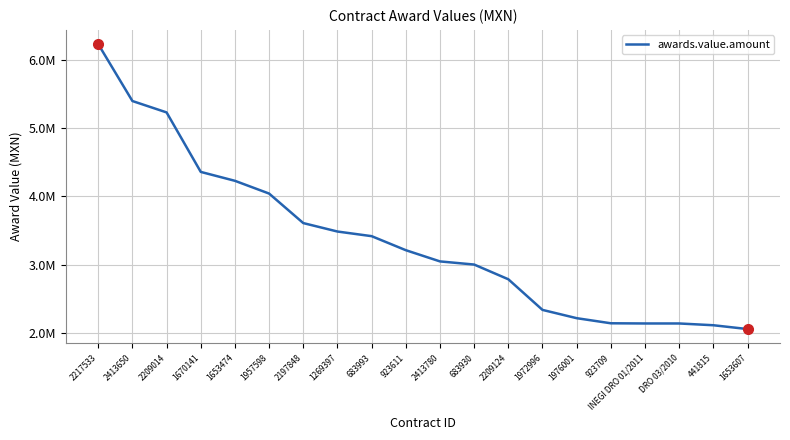

Is this an area chart (filled region under the line)?

No